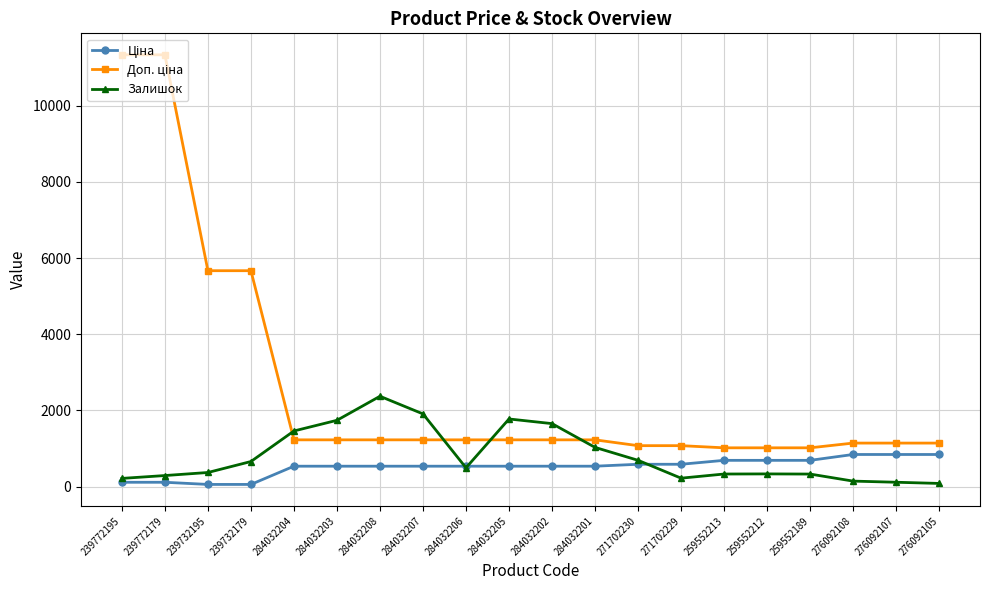

How many lines are shown in the chart?

3